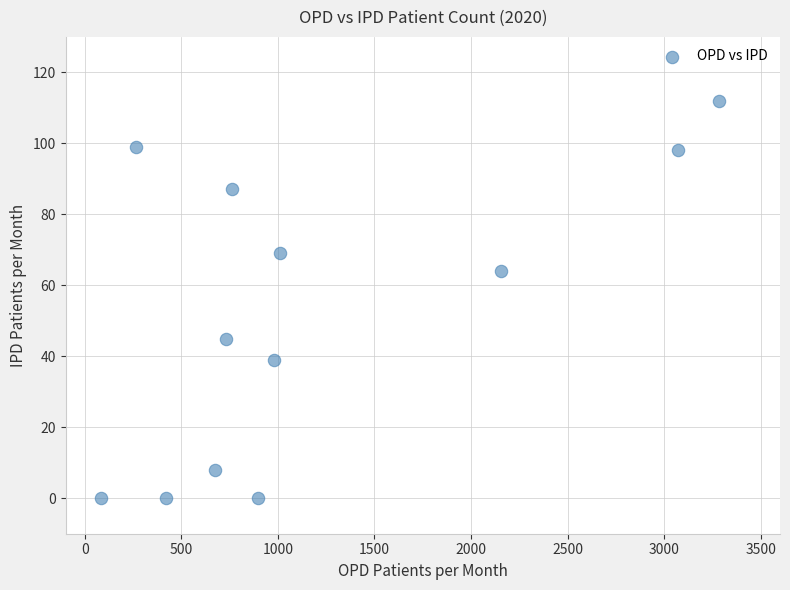

What is the range of Y values (max minus min)?

112